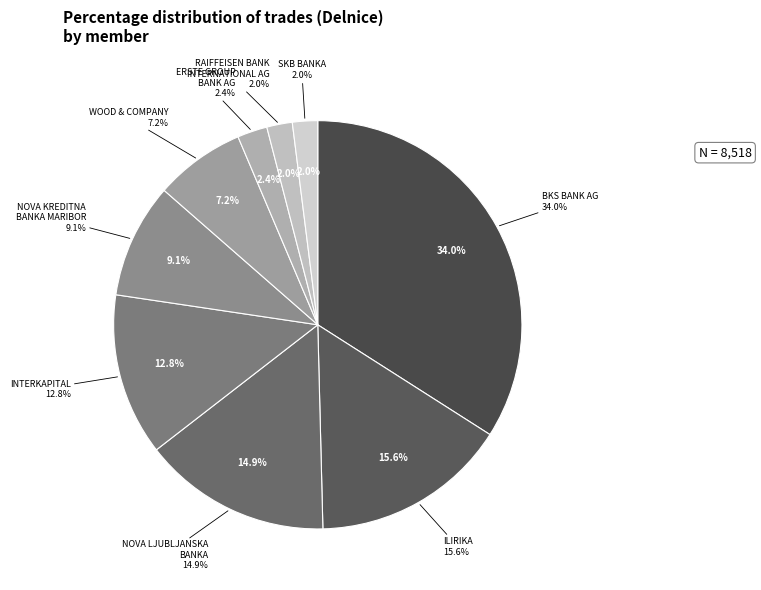

To the nearest percent, what is the difference between the ILIRIKA and WOOD & COMPANY slice percentages?

8%